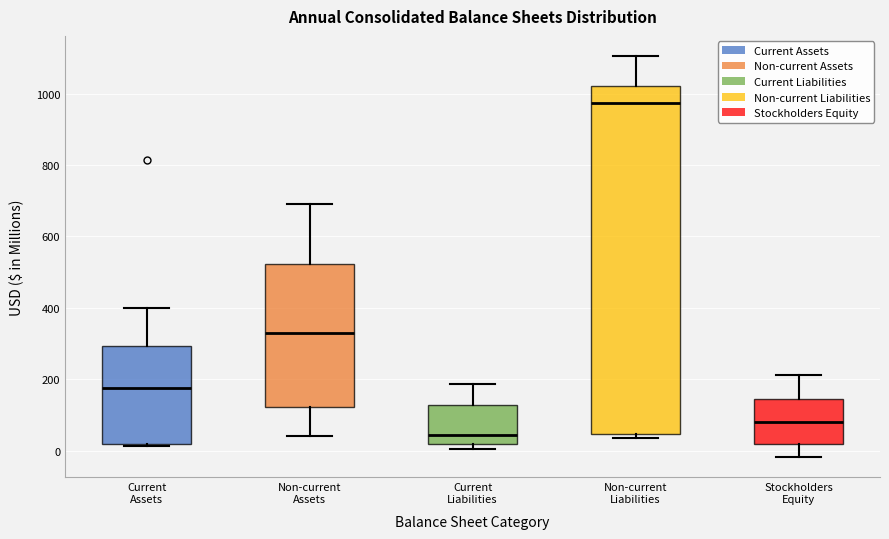

Which box is the tallest, from its lower edge to its upper edge?

Non-current Liabilities